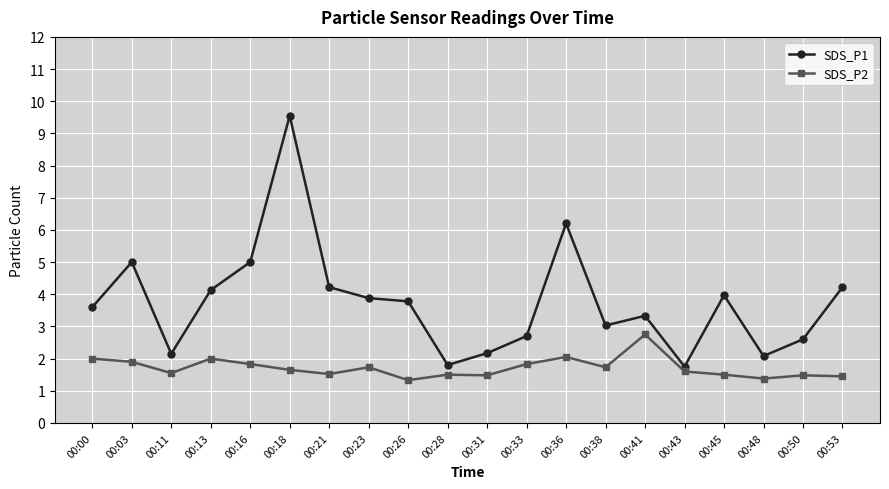

Read the SDS_P2 value at 00:11.

1.6